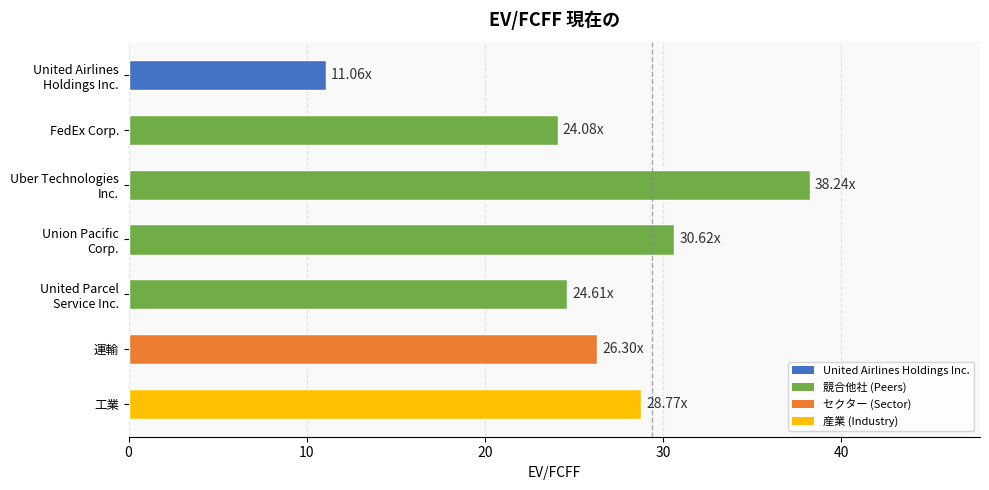

List the labels in order of value, largest first.

Uber Technologies
Inc., Union Pacific
Corp., 工業, 運輸, United Parcel
Service Inc., FedEx Corp., United Airlines
Holdings Inc.